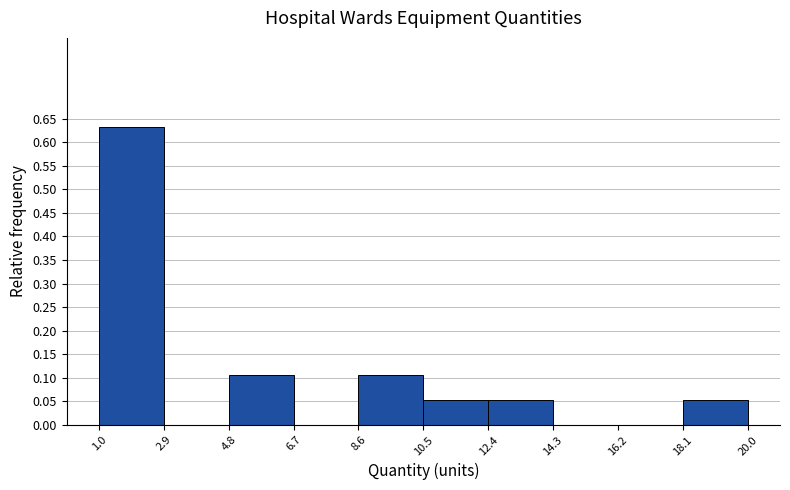

Reading left to right, transcribe this chart: for each bar, give the range it covers on the x-axis and its height. The values are not printed on the chart, so give them approximately, as read against the axis.

1.0 to 2.9: 0.630
2.9 to 4.8: 0
4.8 to 6.7: 0.105
6.7 to 8.6: 0
8.6 to 10.5: 0.105
10.5 to 12.4: 0.055
12.4 to 14.3: 0.055
14.3 to 16.2: 0
16.2 to 18.1: 0
18.1 to 20.0: 0.055